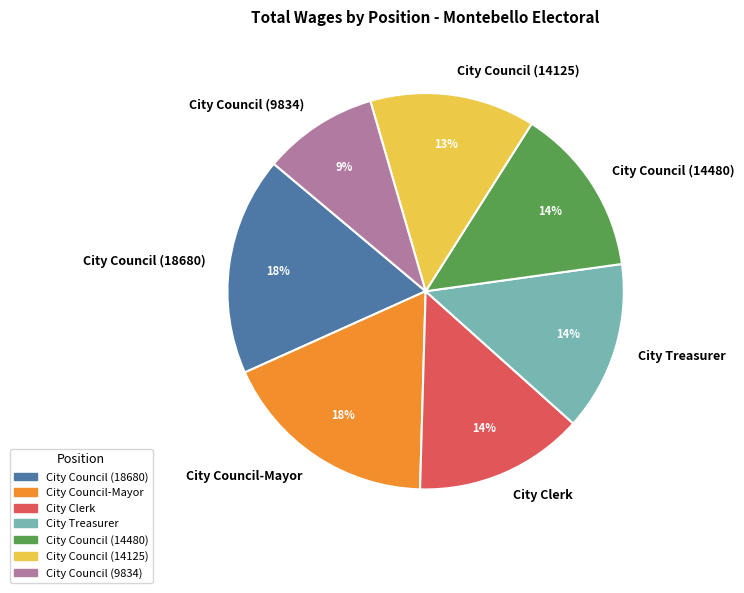

Is the sum of City Clerk and City Council (14125) greater than half?

No